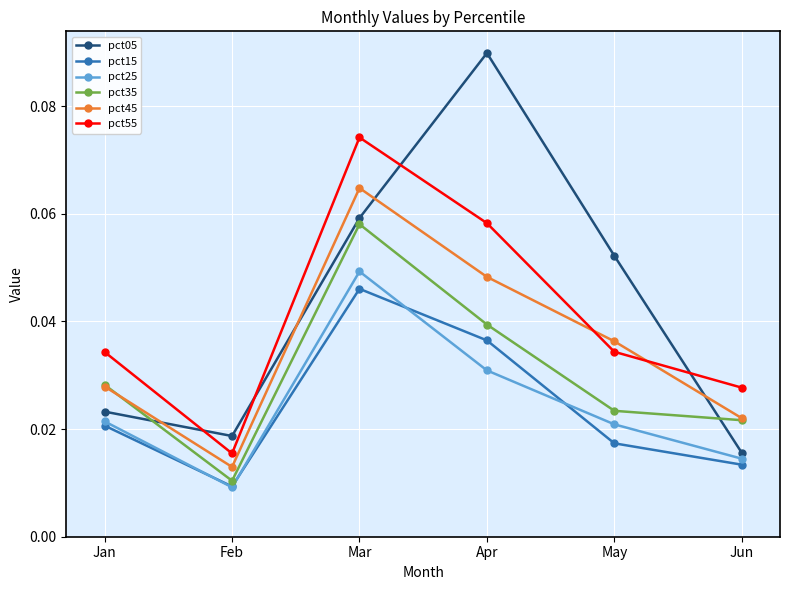

List the labels in order of pct45 value, largest first.

Mar, Apr, May, Jan, Jun, Feb